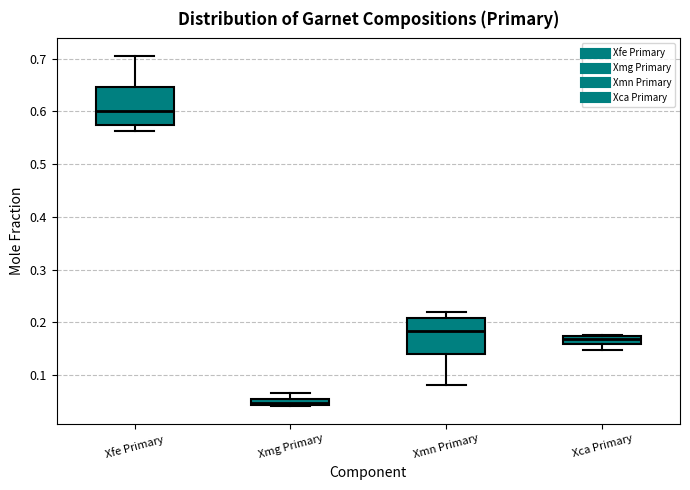

Where is the upper edge of the box for Xca Primary on the y-axis? The values are not printed on the chart, so give them approximately, as read against the axis.

0.17